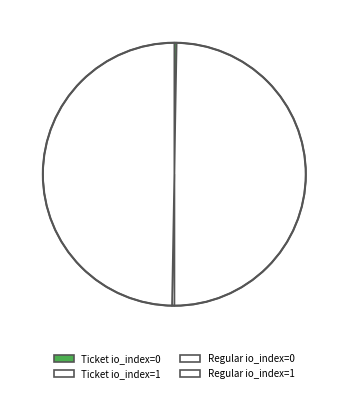

To the nearest percent, what portion does Ticket io_index=1 represent?

50%